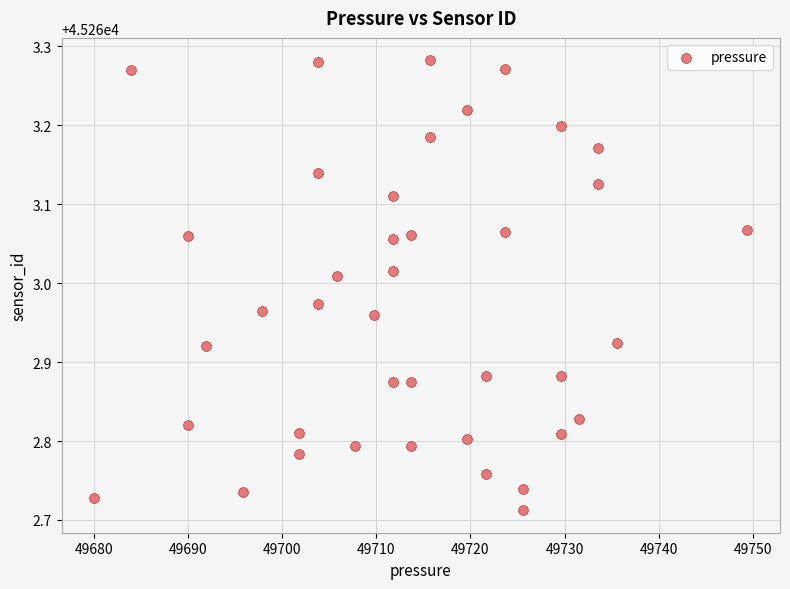

What is the range of Y values (max minus min)?

0.6